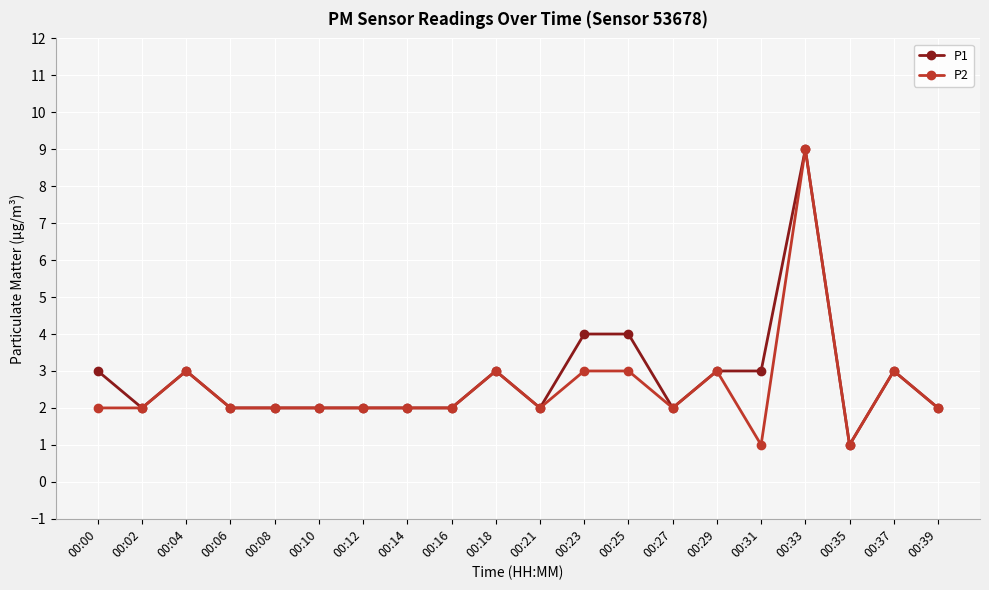

What is the total value across all series at 00:10?

4